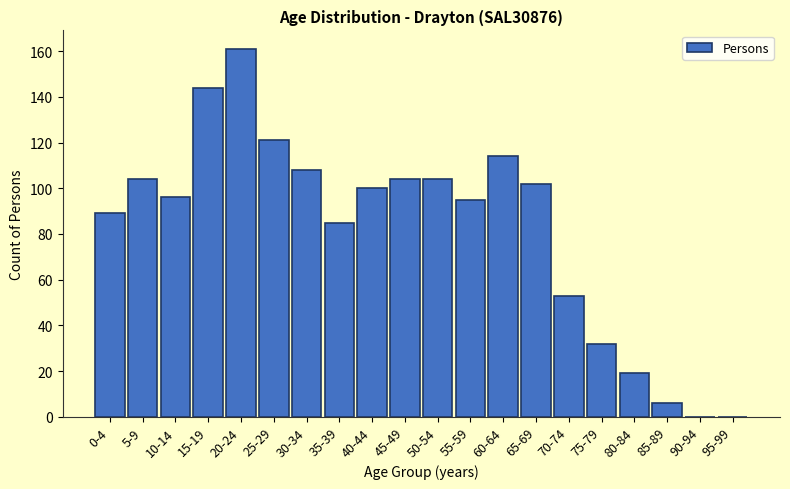

Reading left to right, what are all the values shown in this chart?

0-4=89	5-9=104	10-14=96	15-19=144	20-24=161	25-29=121	30-34=108	35-39=85	40-44=100	45-49=104	50-54=104	55-59=95	60-64=114	65-69=102	70-74=53	75-79=32	80-84=19	85-89=6	90-94=0	95-99=0